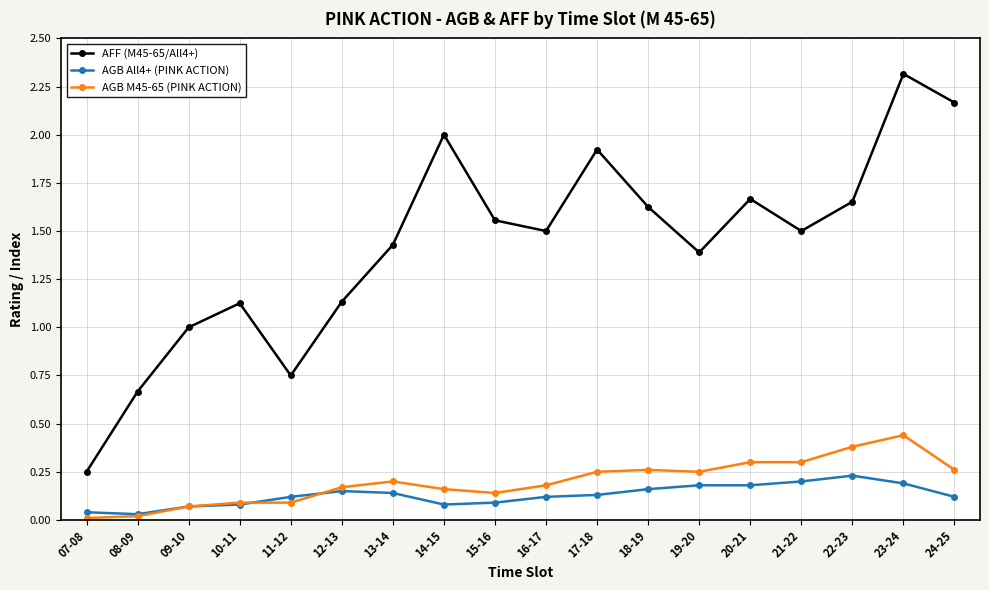

Which series has the widest spread of values?

AFF (M45-65/All4+)